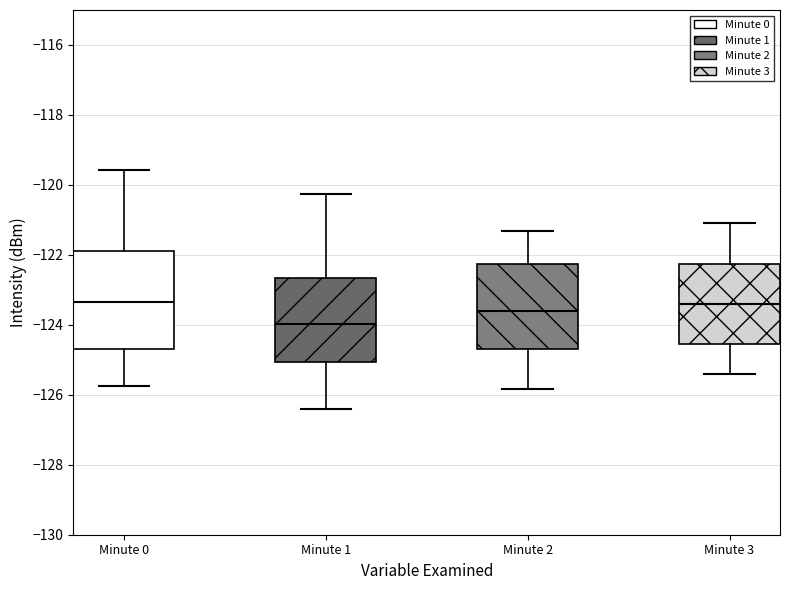

Where does the upper whisker of the box for Minute 3 end on the y-axis? The values are not printed on the chart, so give them approximately, as read against the axis.

-121.0